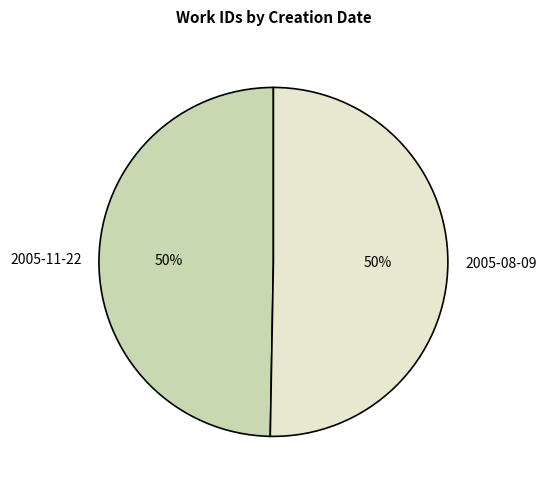

To the nearest percent, what is the average slice percentage?

50%